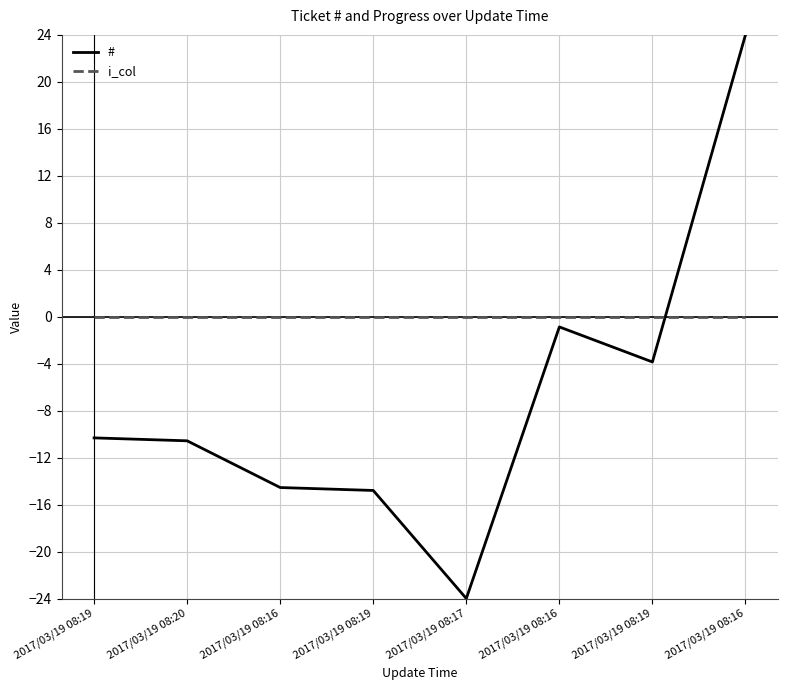

Reading left to right, what are all the values shown in this chart?

#: 2017/03/19 08:19=-10.3	2017/03/19 08:20=-10.6	2017/03/19 08:16=-14.5	2017/03/19 08:19=-14.8	2017/03/19 08:17=-24.0	2017/03/19 08:16=-0.9	2017/03/19 08:19=-3.9	2017/03/19 08:16=24.0
i_col: 2017/03/19 08:19=0.0	2017/03/19 08:20=0.0	2017/03/19 08:16=0.0	2017/03/19 08:19=0.0	2017/03/19 08:17=0.0	2017/03/19 08:16=0.0	2017/03/19 08:19=0.0	2017/03/19 08:16=0.0